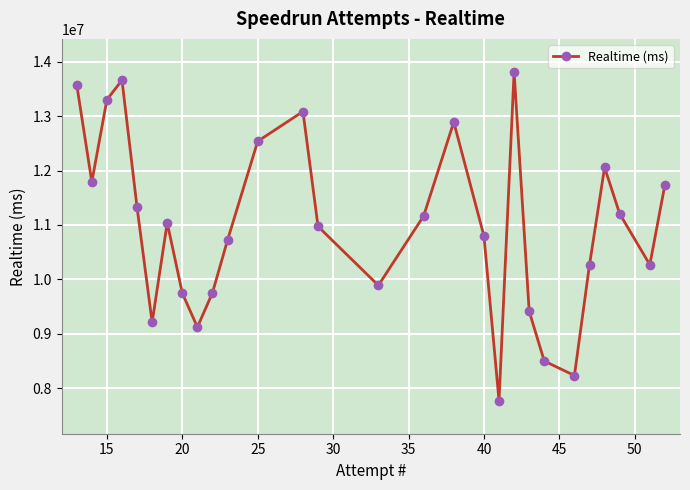

What is the smallest value displayed?

7769041